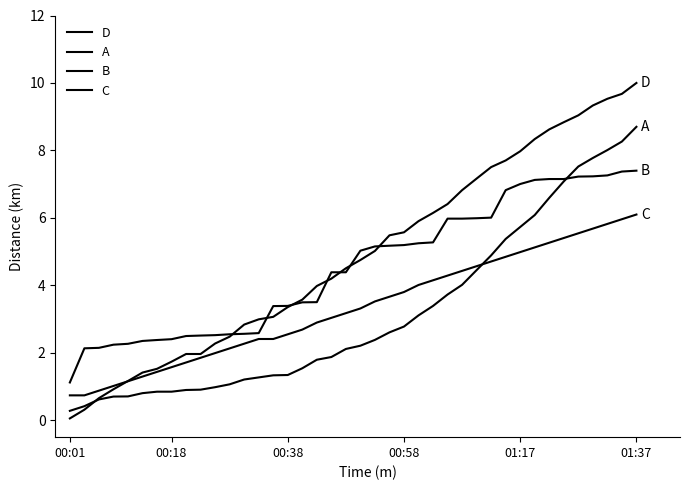

How many lines are shown in the chart?

4